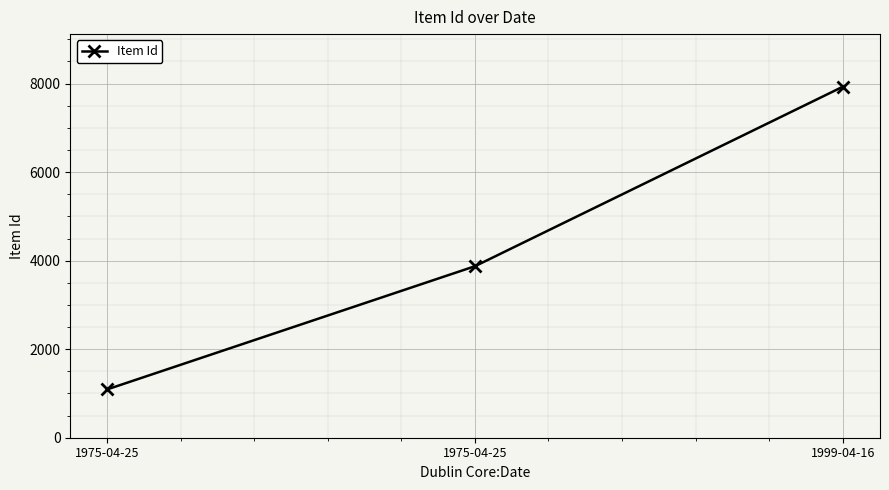

Approximately how many times larger is the value at 1975-04-25 compared to 1975-04-25?

0.3